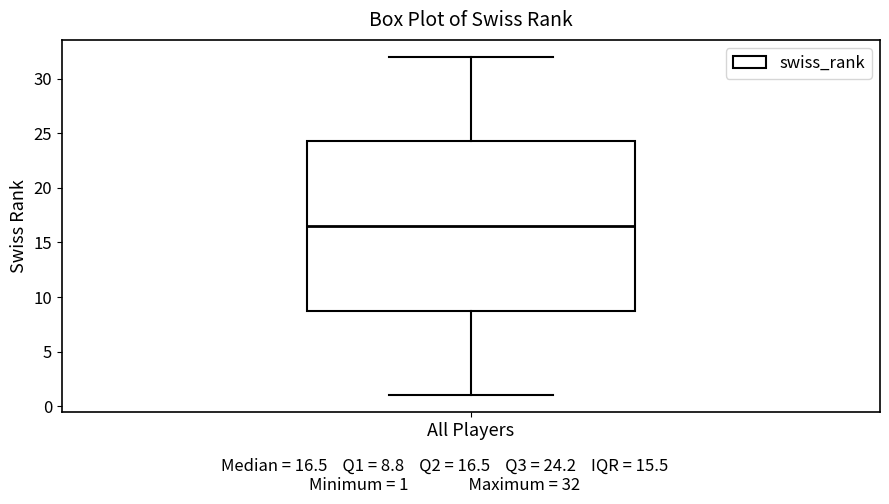

Transcribe this box plot: give where the median line is, the range the box spans, and where the two whiskers end, as read against the y-axis. The values are not printed on the chart, so give them approximately, as read against the axis.

median 16.5, box 9.0 to 24.5, whiskers 1.0 to 32.0